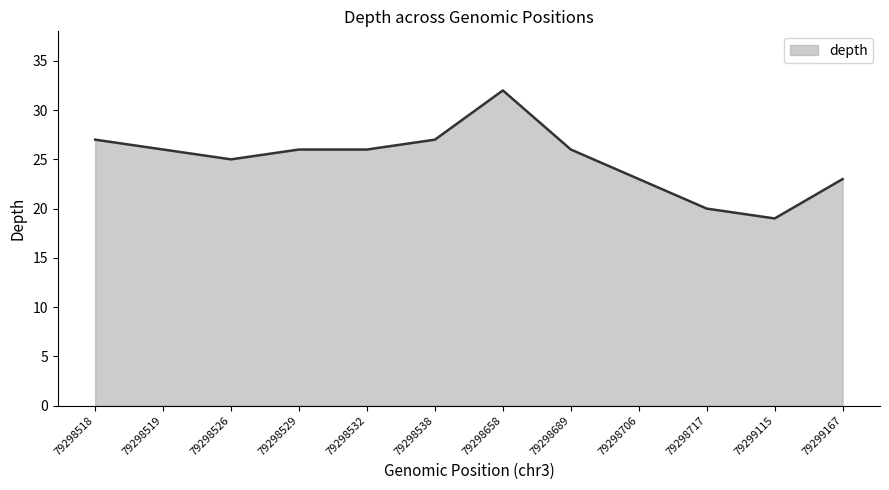

Is it true that the value at 79298658 is 32?

True